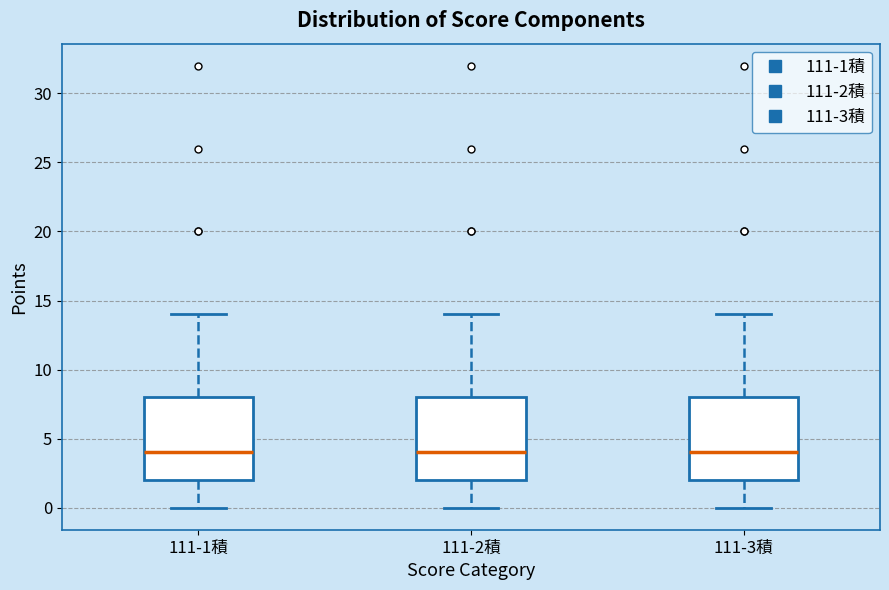

Reading left to right, transcribe this box plot: for each box, give where its median line is, the range the box spans, and where its two whiskers end, as read against the y-axis. The values are not printed on the chart, so give them approximately, as read against the axis.

111-1積: median 4, box 2 to 8, whiskers 0 to 14
111-2積: median 4, box 2 to 8, whiskers 0 to 14
111-3積: median 4, box 2 to 8, whiskers 0 to 14